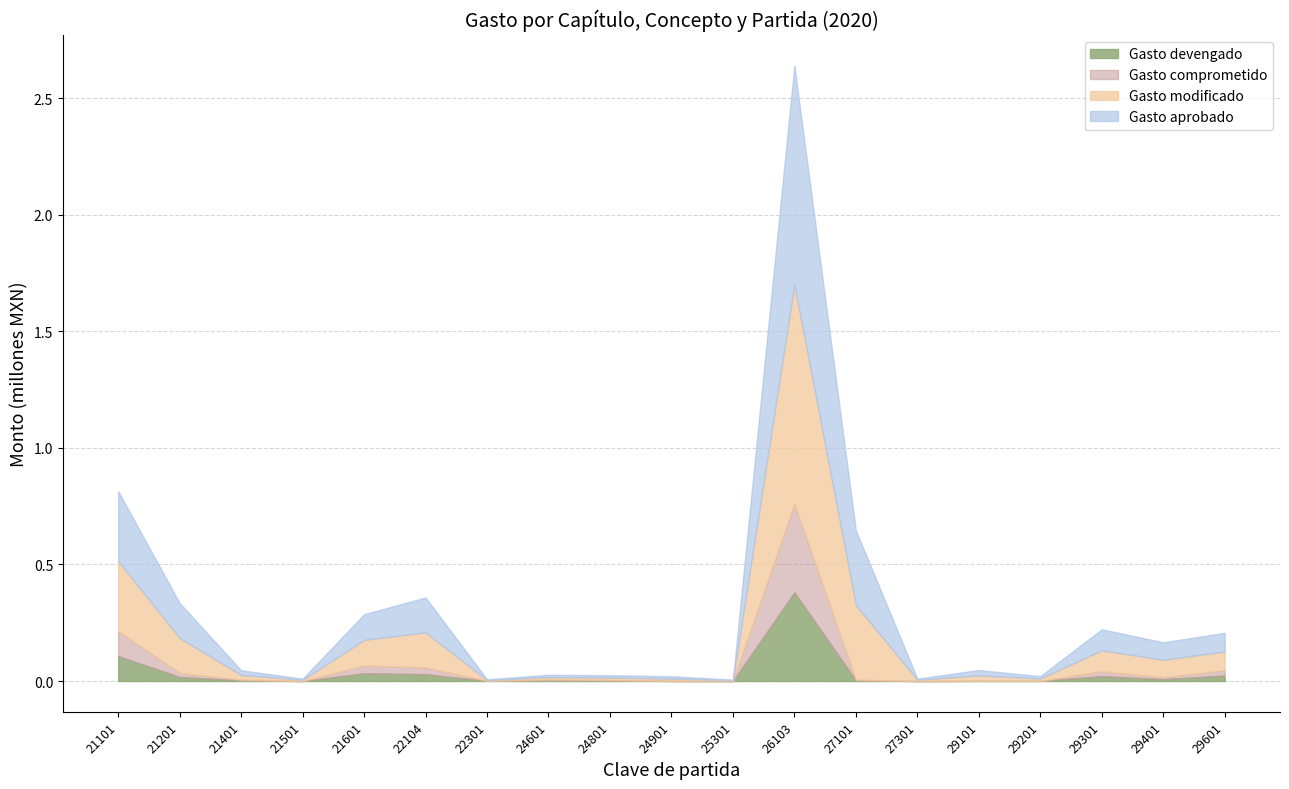

List the labels in order of Gasto comprometido value, largest first.

26103, 21101, 21601, 22104, 29601, 29301, 21201, 29401, 24601, 21401, 27101, 24801, 22301, 29101, 29201, 24901, 21501, 25301, 27301